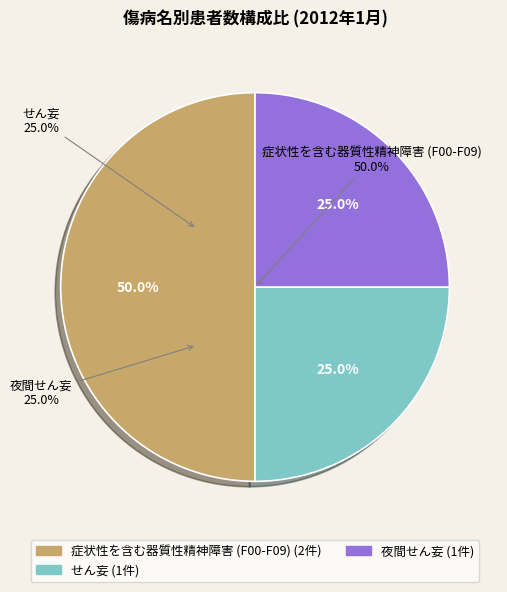

Which category has the biggest portion of the pie?

F00－F09